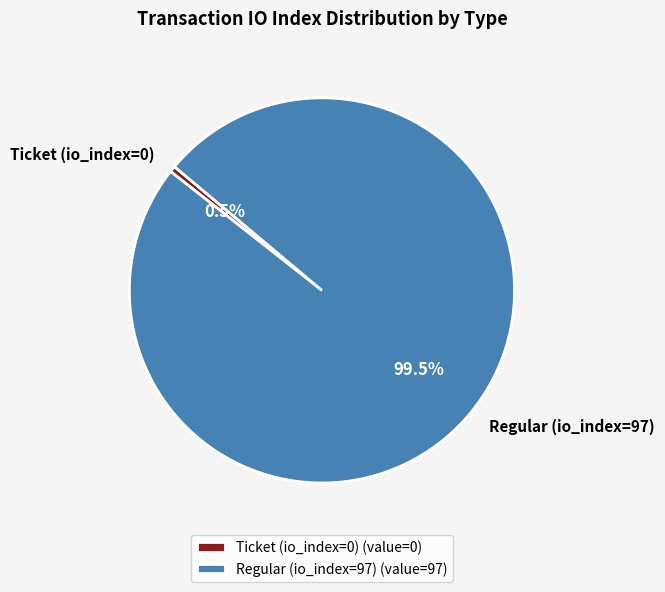

To the nearest percent, what is the difference between the largest and smallest slice percentages?

99%